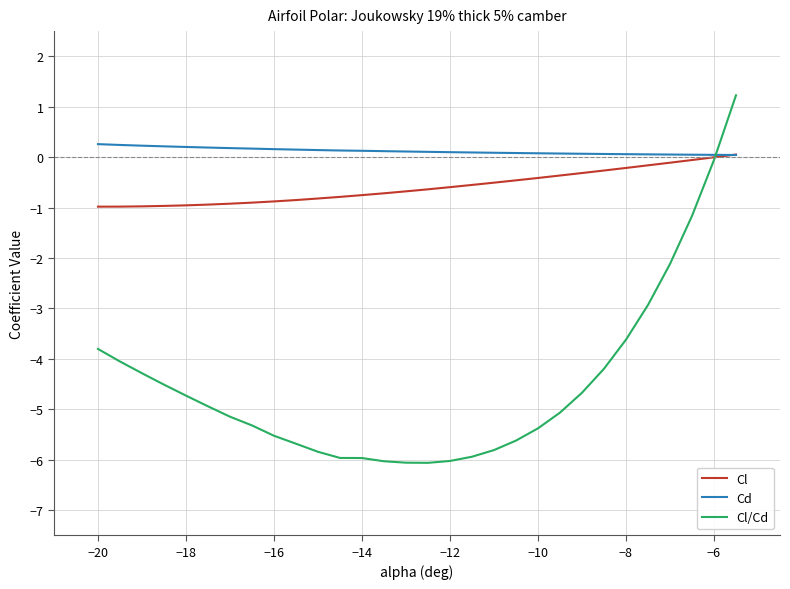

How many categories are shown in the chart?

30